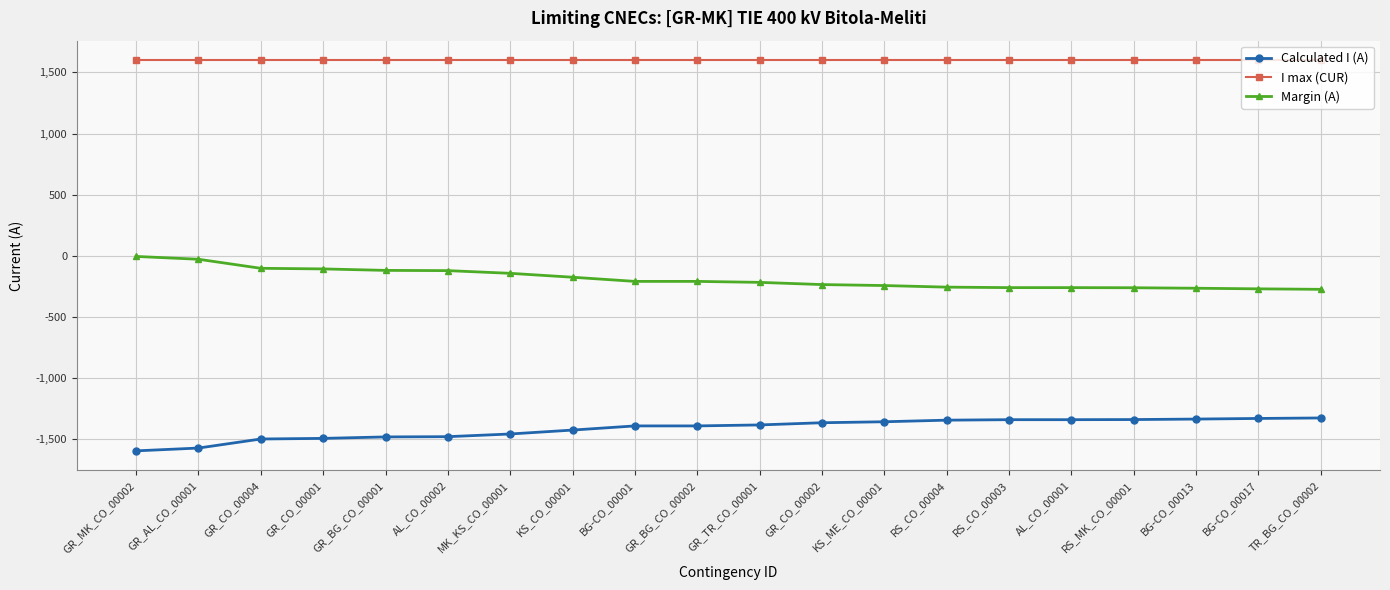

Is it true that I max (CUR) equals 1600 at RS_MK_CO_00001?

True